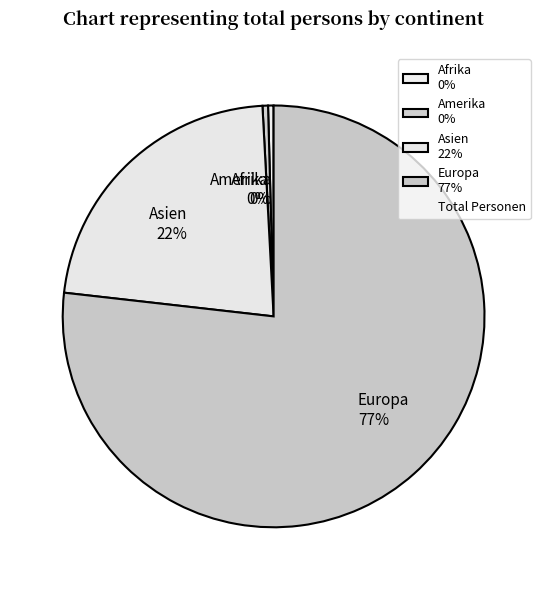

True or false: Asien 22% accounts for 22% of the total.

True